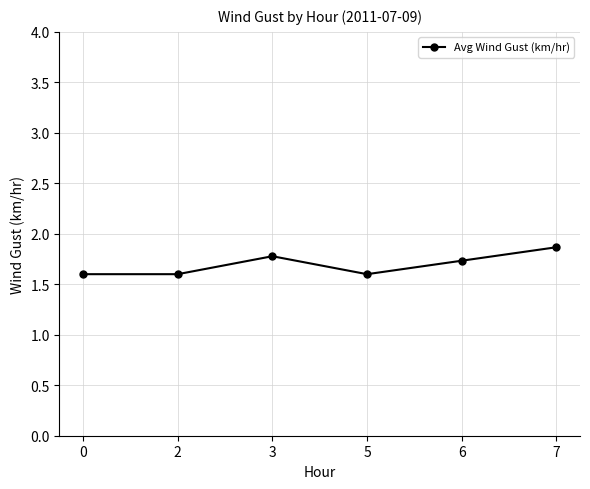

Reading left to right, transcribe all the data shown in this chart.

0=1.6	2=1.6	3=1.8	5=1.6	6=1.7	7=1.9